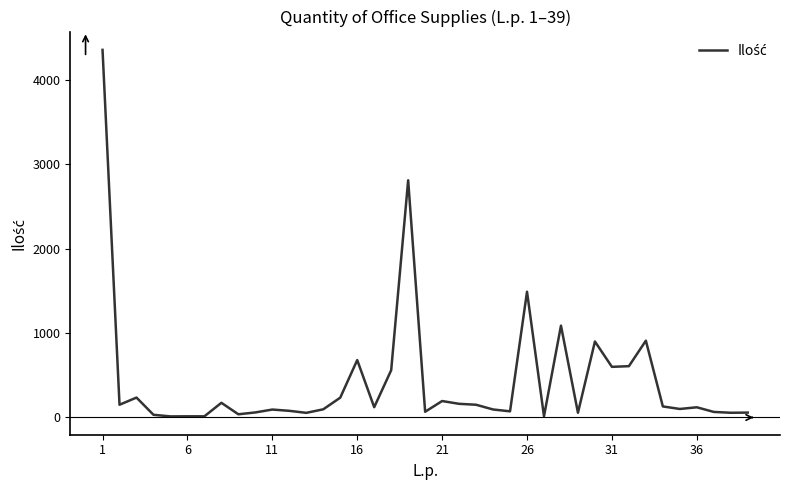

What is the greatest value displayed?

4355